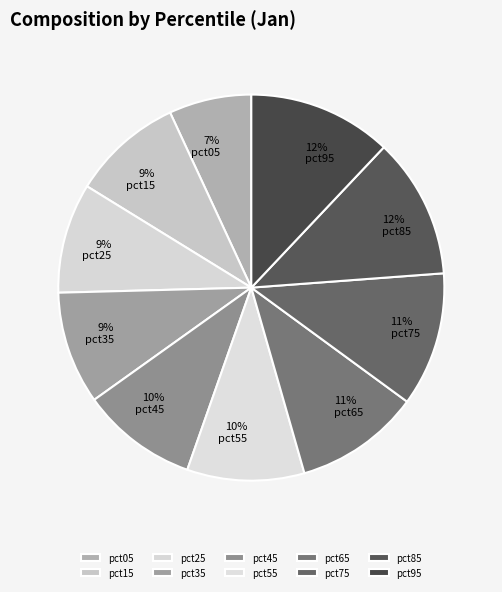

Combined, do pct45 and pct15 account for over 50%?

No